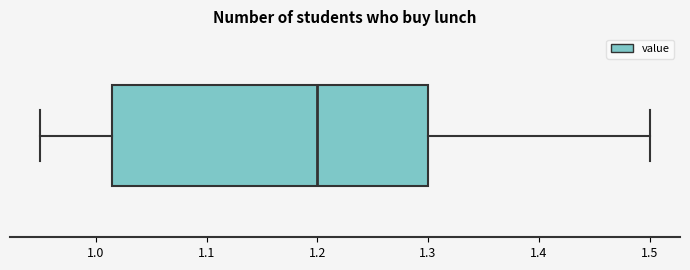

Where does the right whisker of the box end on the x-axis? The values are not printed on the chart, so give them approximately, as read against the axis.

1.50